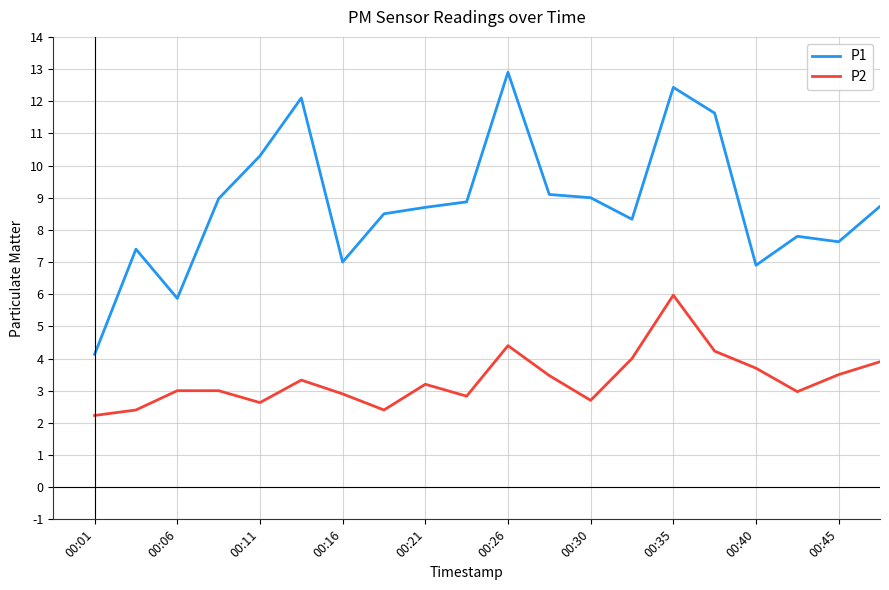

True or false: P2 and P1 intersect in this chart.

False